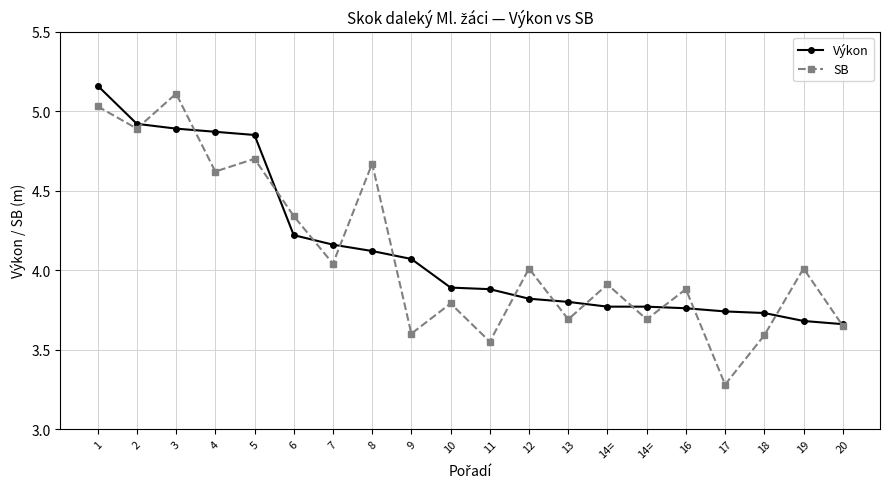

At which category is the sum across all series the highest?

1